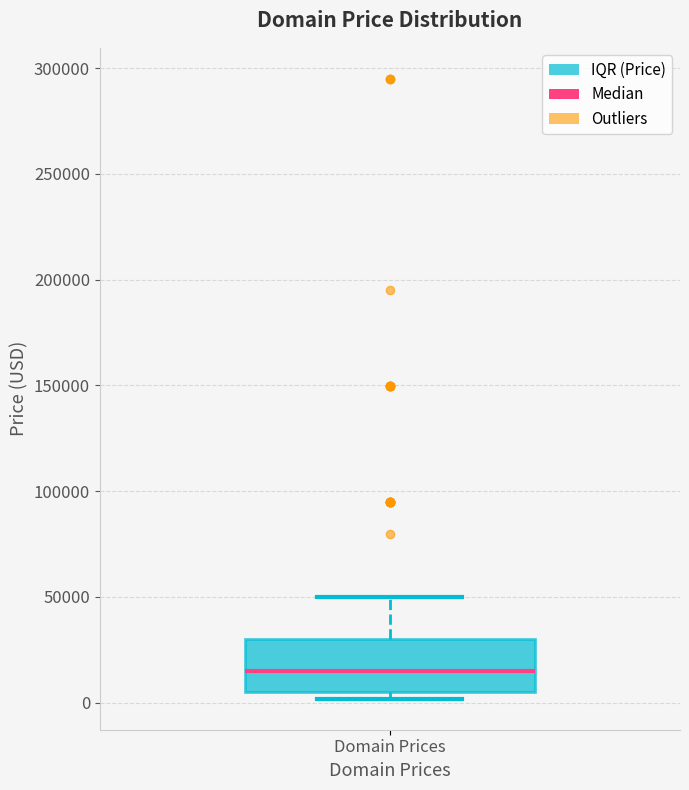

Where is the upper edge of the box for Domain Prices on the y-axis? The values are not printed on the chart, so give them approximately, as read against the axis.

30000